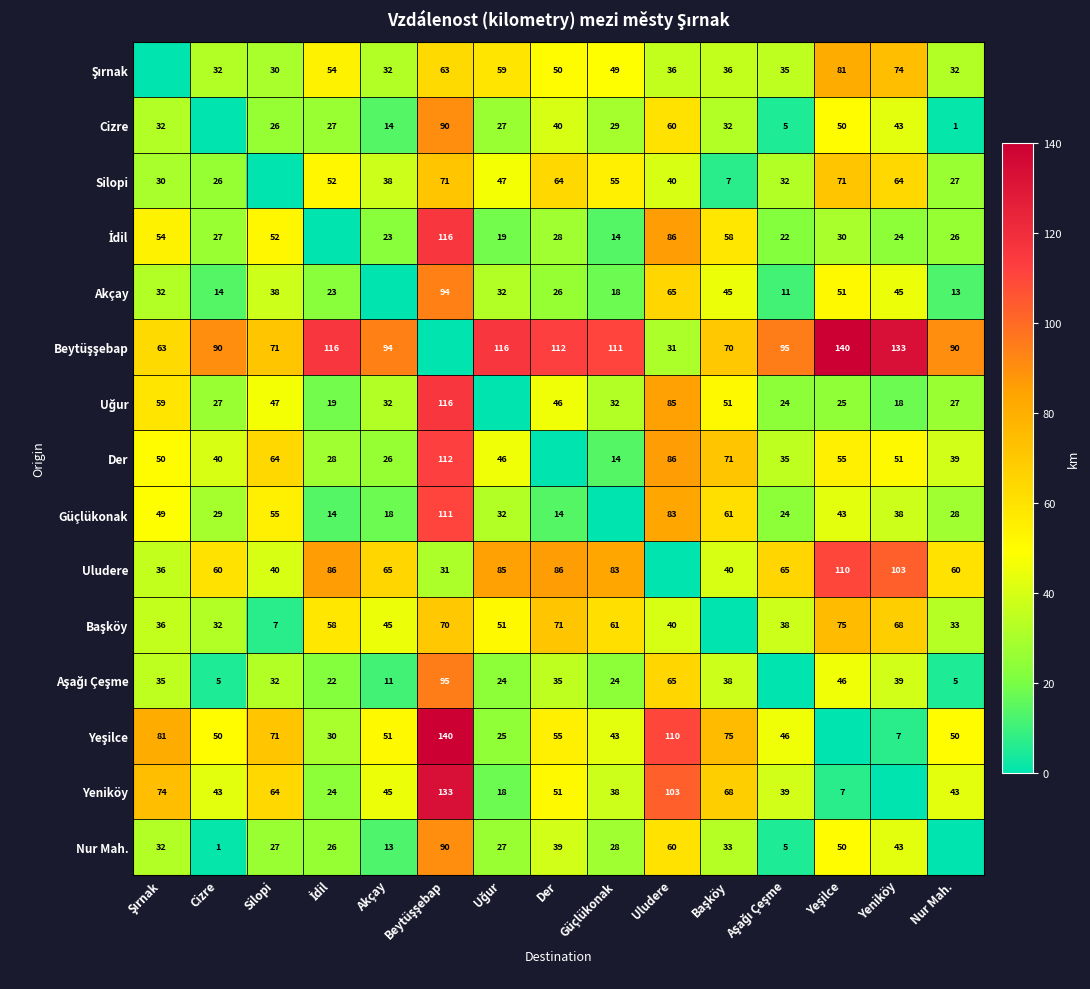

True or false: Akçay has a value of 38 at Silopi.

True